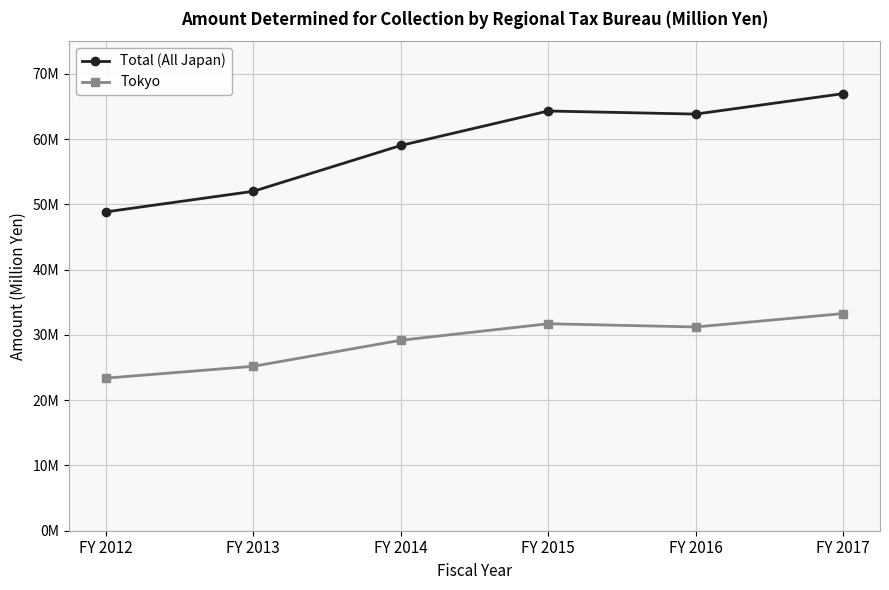

At FY 2014, list the series in order from smallest to largest.

Tokyo, Total (All Japan)